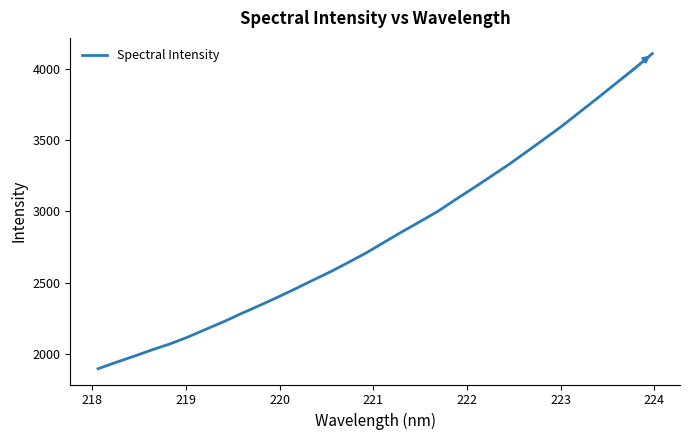

What is the greatest value displayed?

4108.6